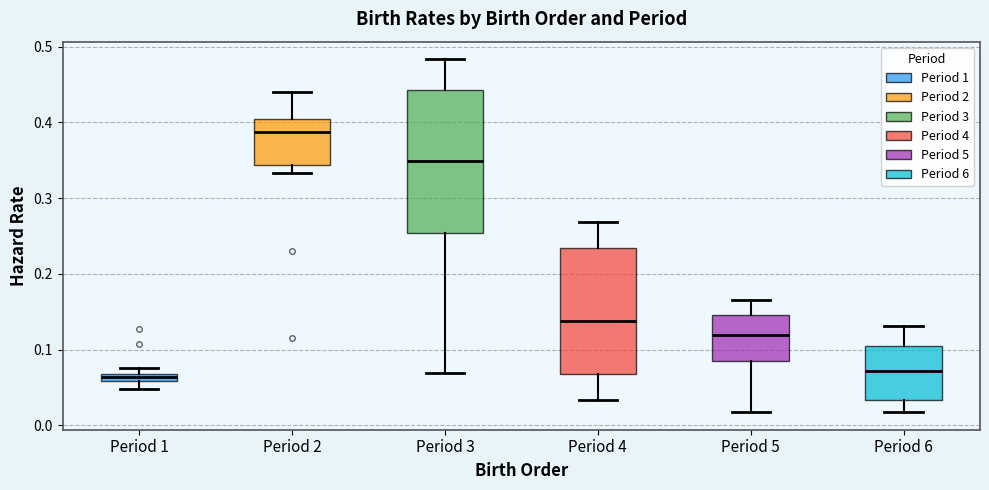

Where does the lower whisker of the box for Period 6 end on the y-axis? The values are not printed on the chart, so give them approximately, as read against the axis.

0.02